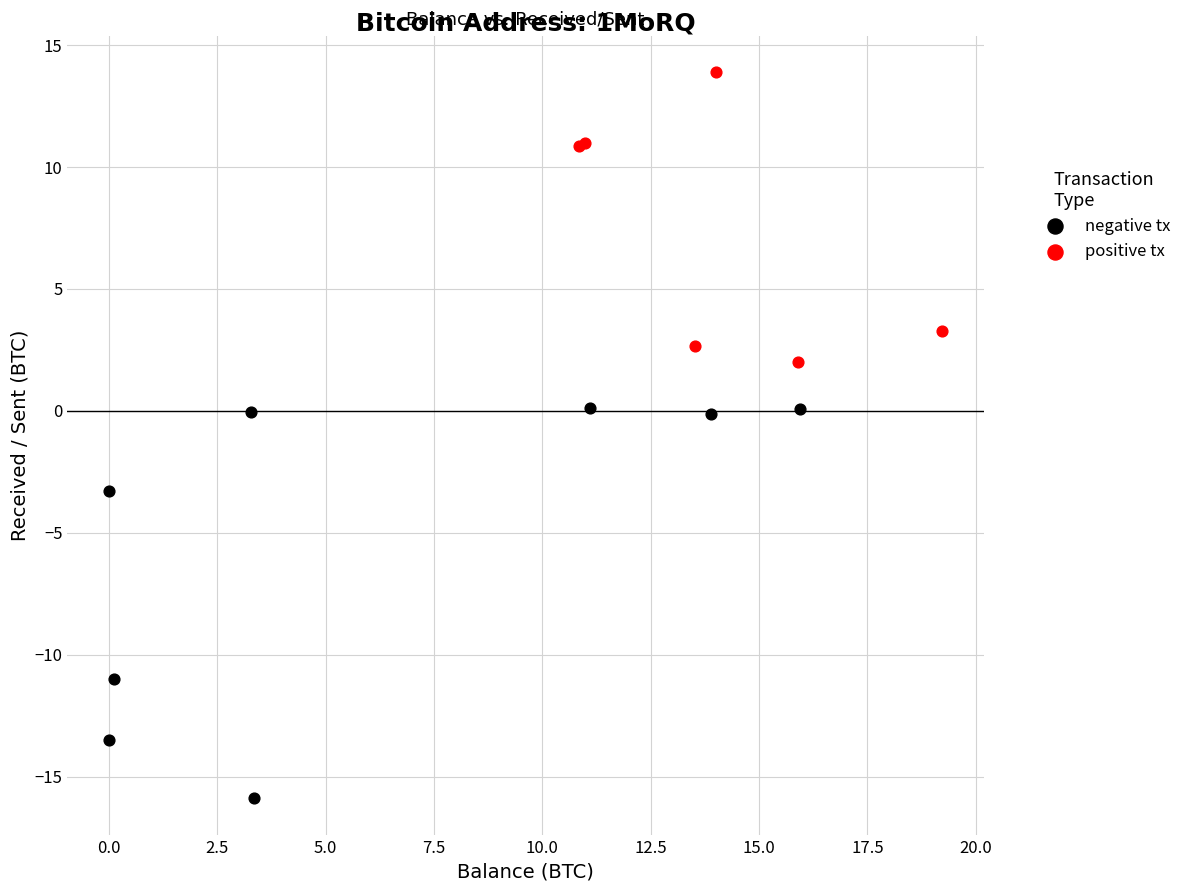

Which series reaches the maximum Y coordinate?

positive tx